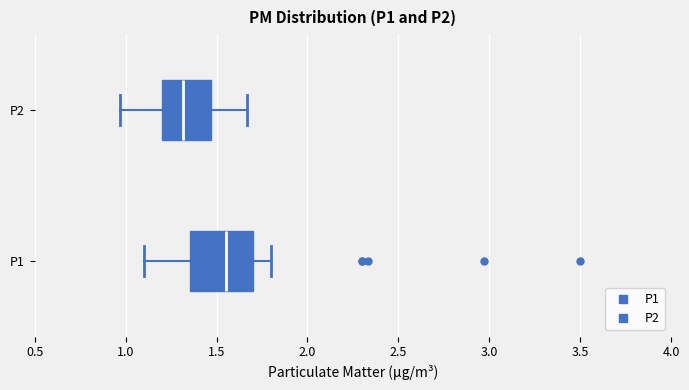

Reading bottom to top, read every box against the x-axis: the position of its median line, the range the box covers, and the ends of its whiskers. The values are not printed on the chart, so give them approximately, as read against the axis.

P1: median 1.55, box 1.35 to 1.70, whiskers 1.10 to 1.80
P2: median 1.30, box 1.20 to 1.45, whiskers 0.95 to 1.65